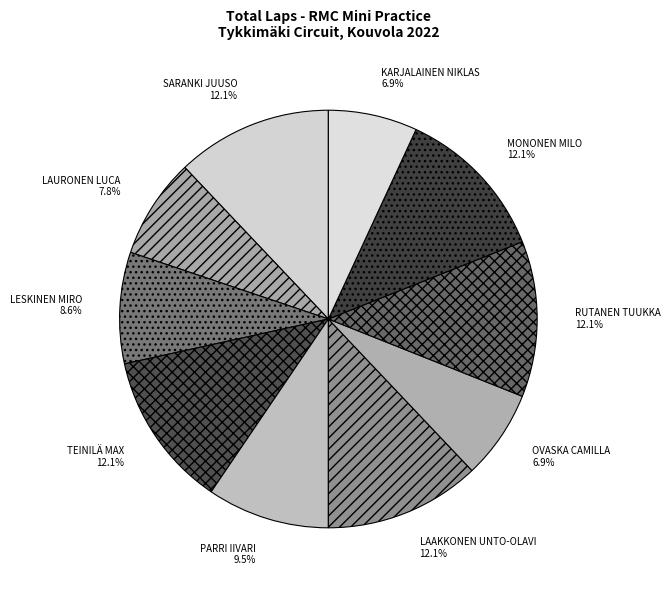

What percentage is the MONONEN MILO slice, to the nearest percent?

12%